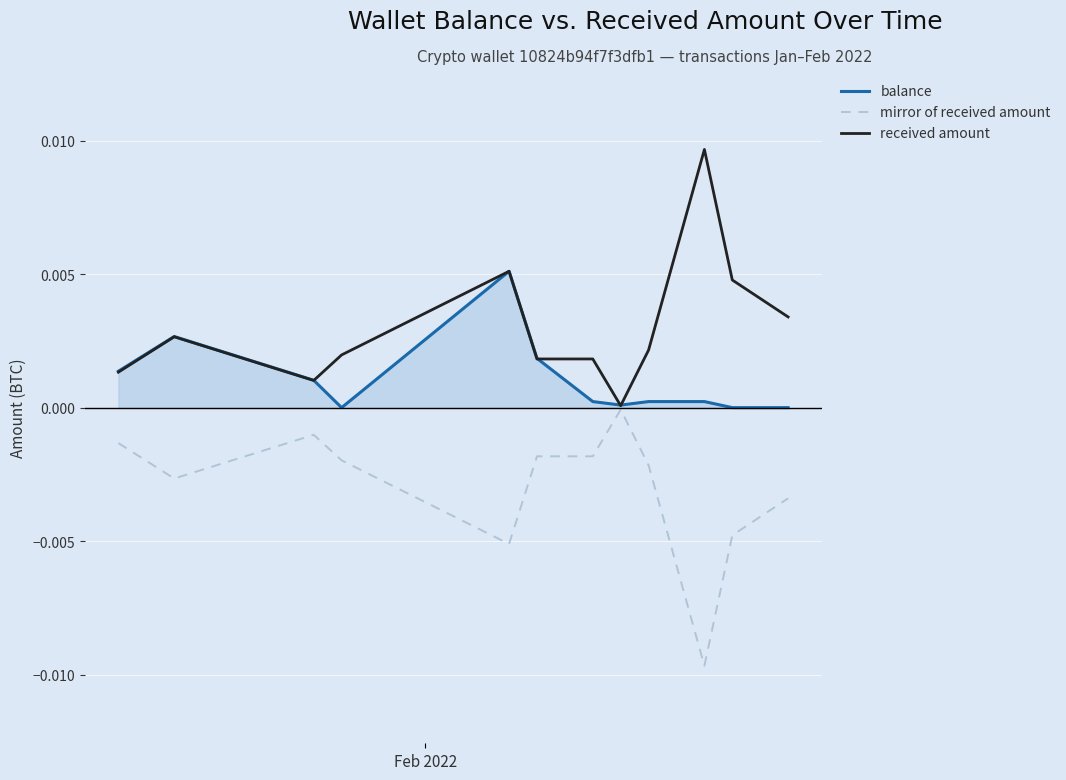

List the series in order of their peak value, highest first.

received amount, balance, mirror of received amount